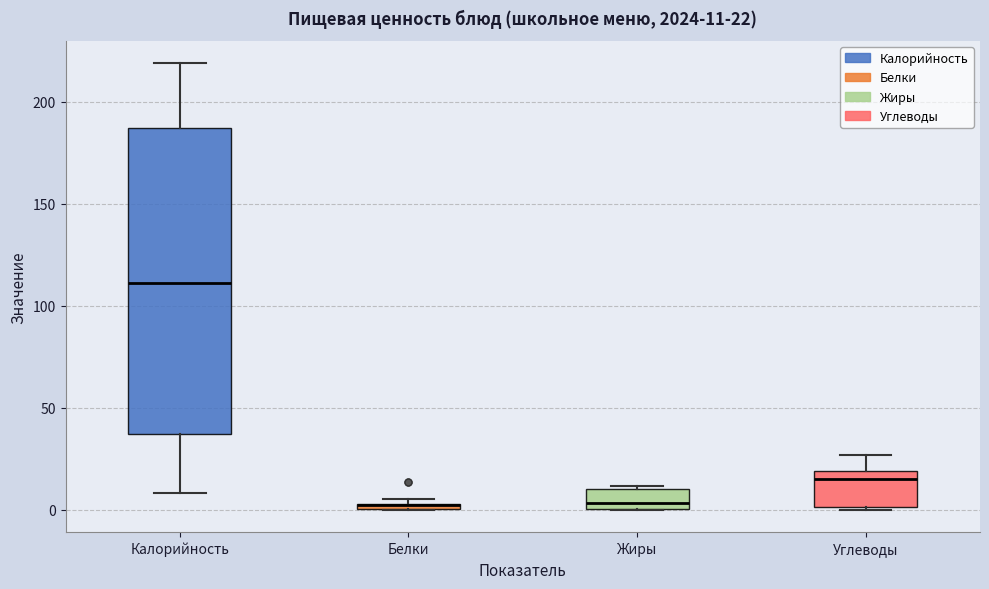

Which box is the tallest, from its lower edge to its upper edge?

Калорийность